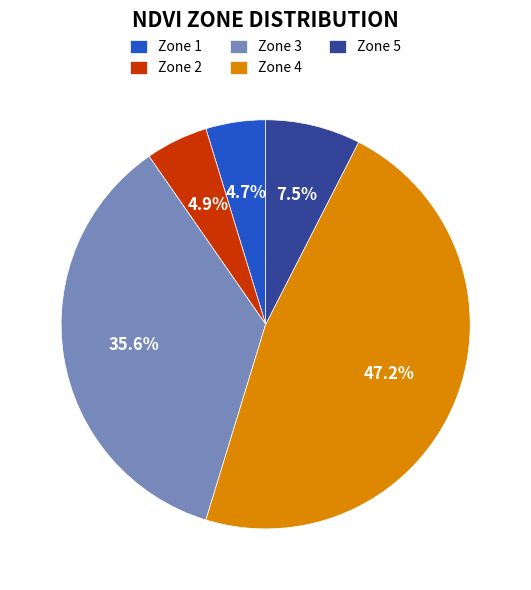

Is the sum of Zone 2 and Zone 4 greater than half?

Yes